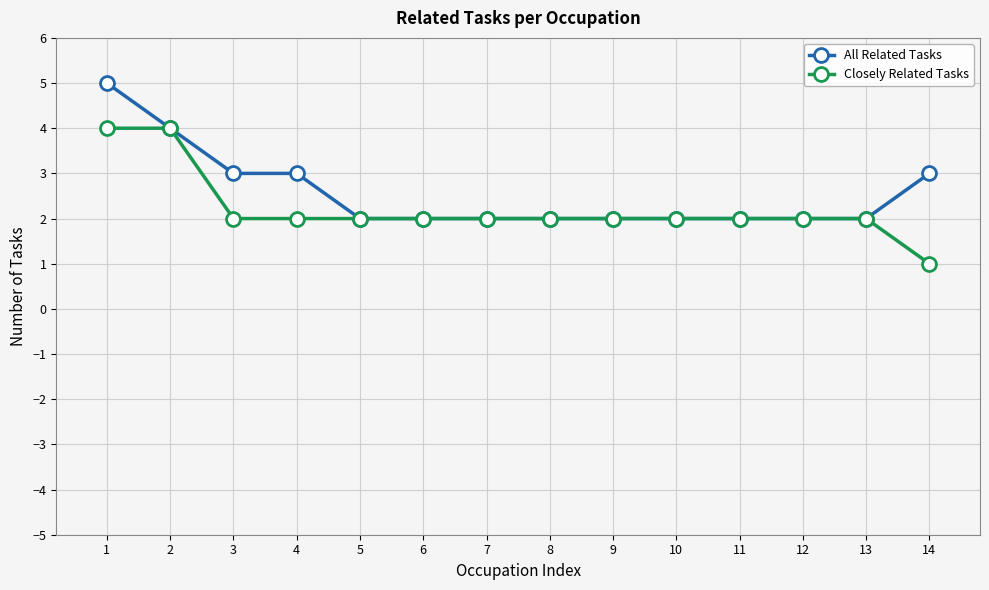

Which series has the largest total across all categories?

All Related Tasks